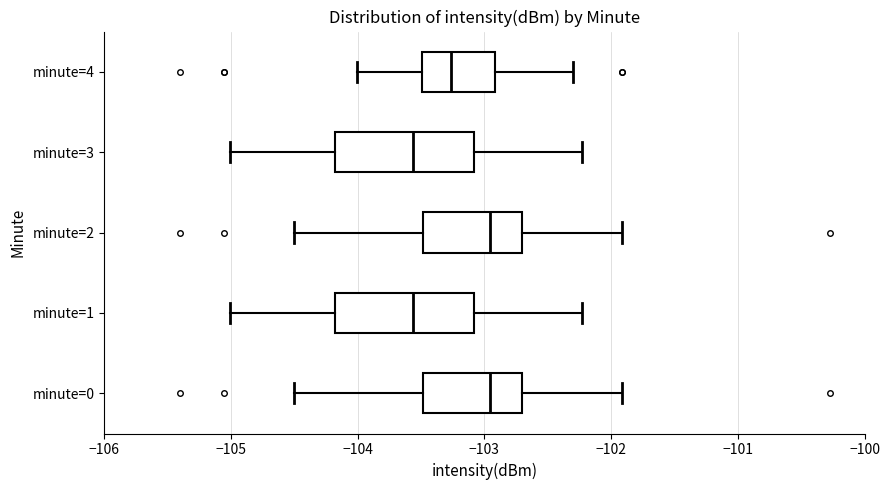

Reading bottom to top, transcribe this box plot: for each box, give where its median line is, the range the box spans, and where its two whiskers end, as read against the x-axis. The values are not printed on the chart, so give them approximately, as read against the axis.

minute=0: median -103.0, box -103.5 to -102.7, whiskers -104.5 to -101.9
minute=1: median -103.6, box -104.2 to -103.1, whiskers -105.0 to -102.2
minute=2: median -103.0, box -103.5 to -102.7, whiskers -104.5 to -101.9
minute=3: median -103.6, box -104.2 to -103.1, whiskers -105.0 to -102.2
minute=4: median -103.3, box -103.5 to -102.9, whiskers -104.0 to -102.3